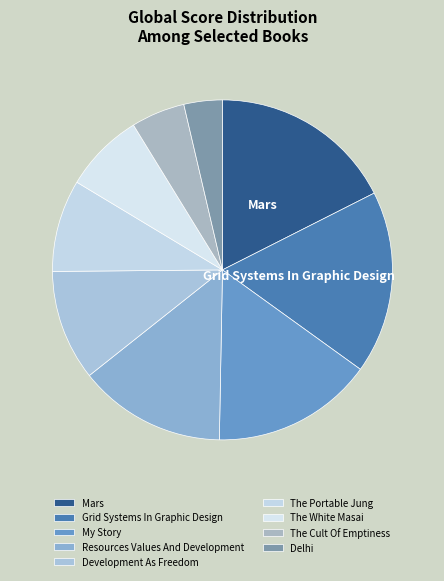

What portion of the pie excludes The Portable Jung?

91.2%